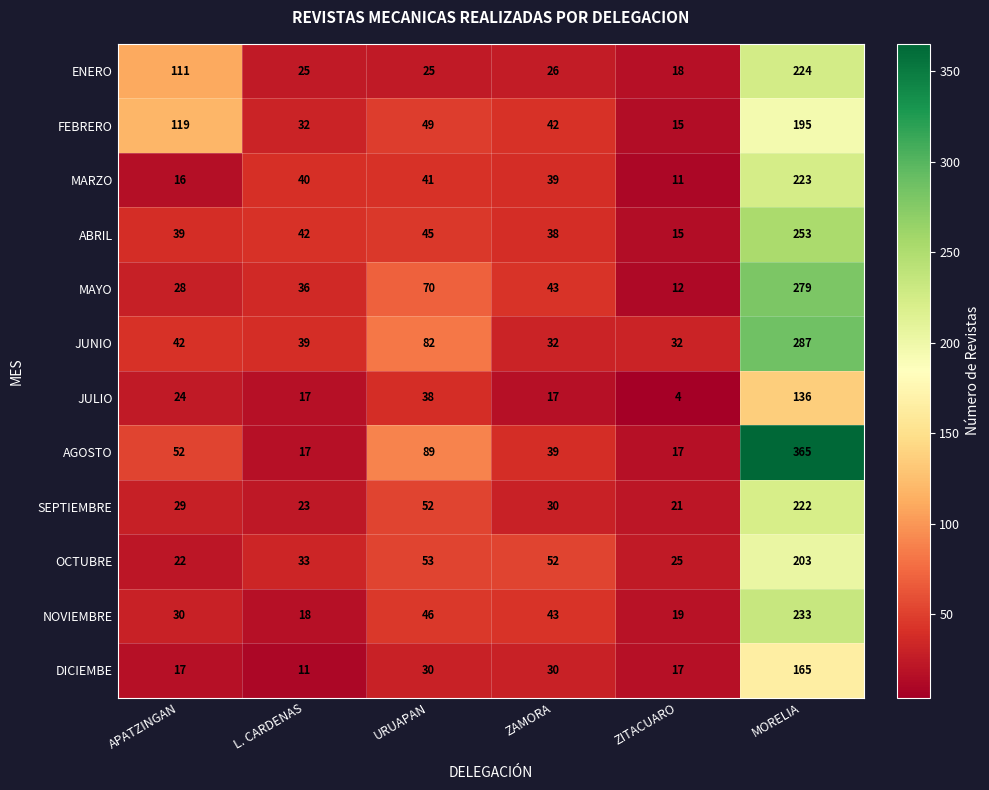

What is the total value across all series at ZAMORA?

431